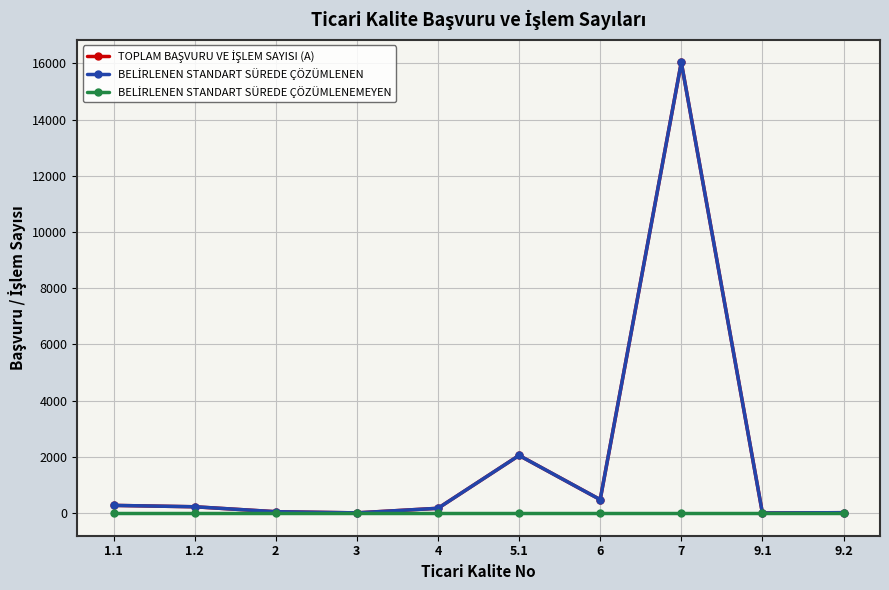

True or false: BELİRLENEN STANDART SÜREDE ÇÖZÜMLENEN has more than 1 interior local peaks.

True